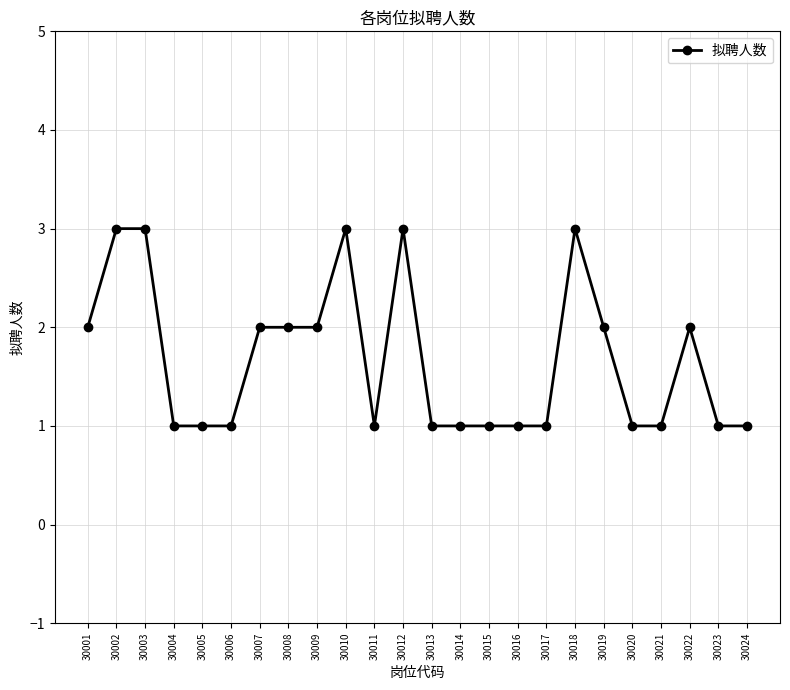

What is the greatest value displayed?

3